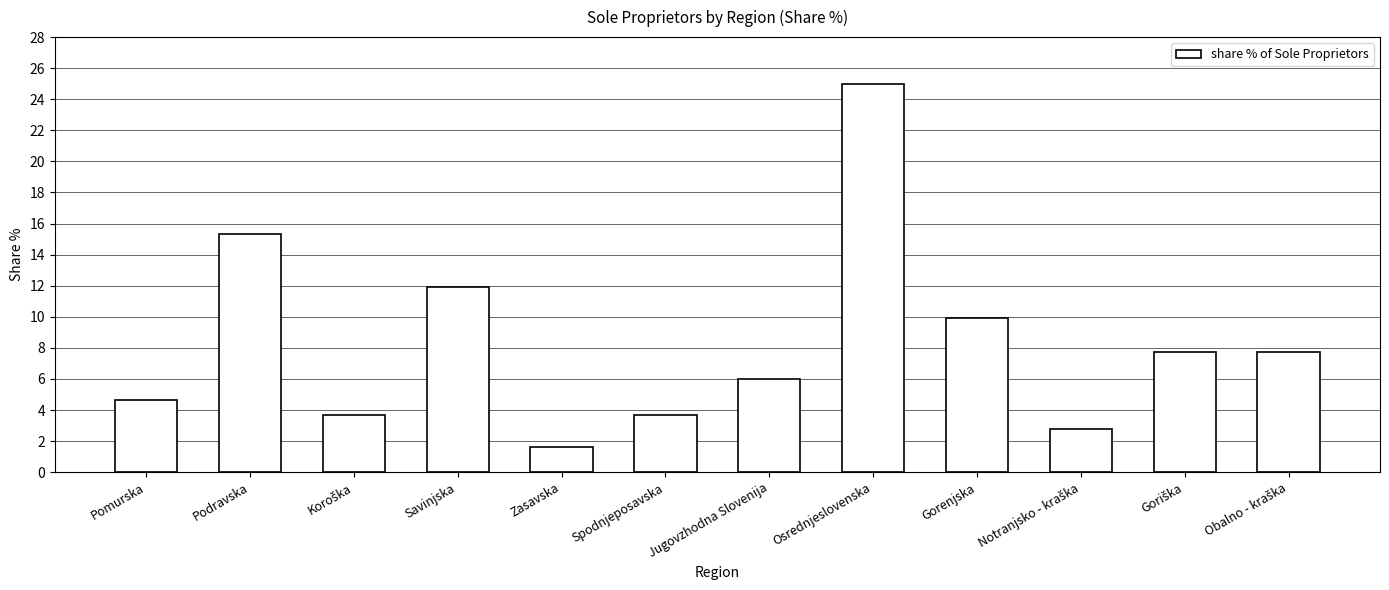

At which label is the value closest to 13?

Savinjska